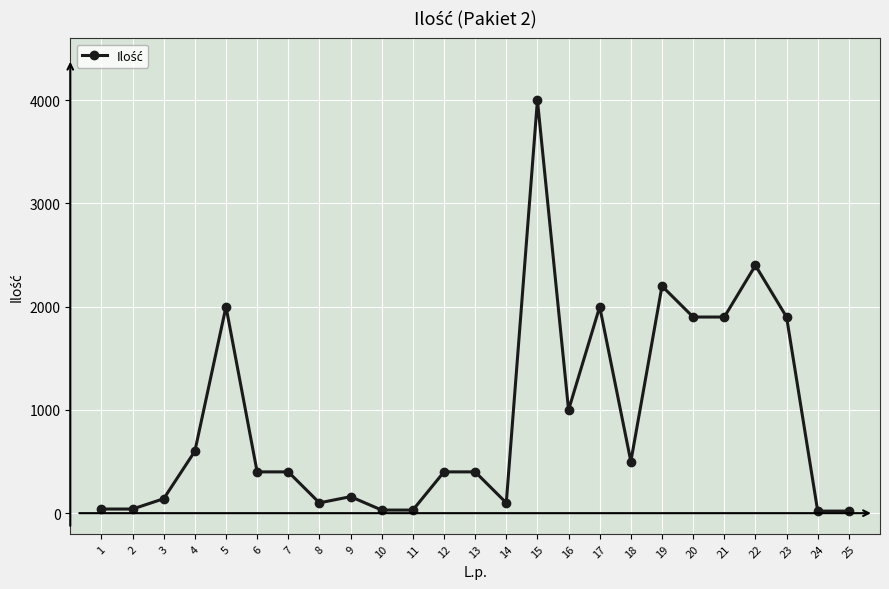

True or false: the data shows 4000 at 15.

True